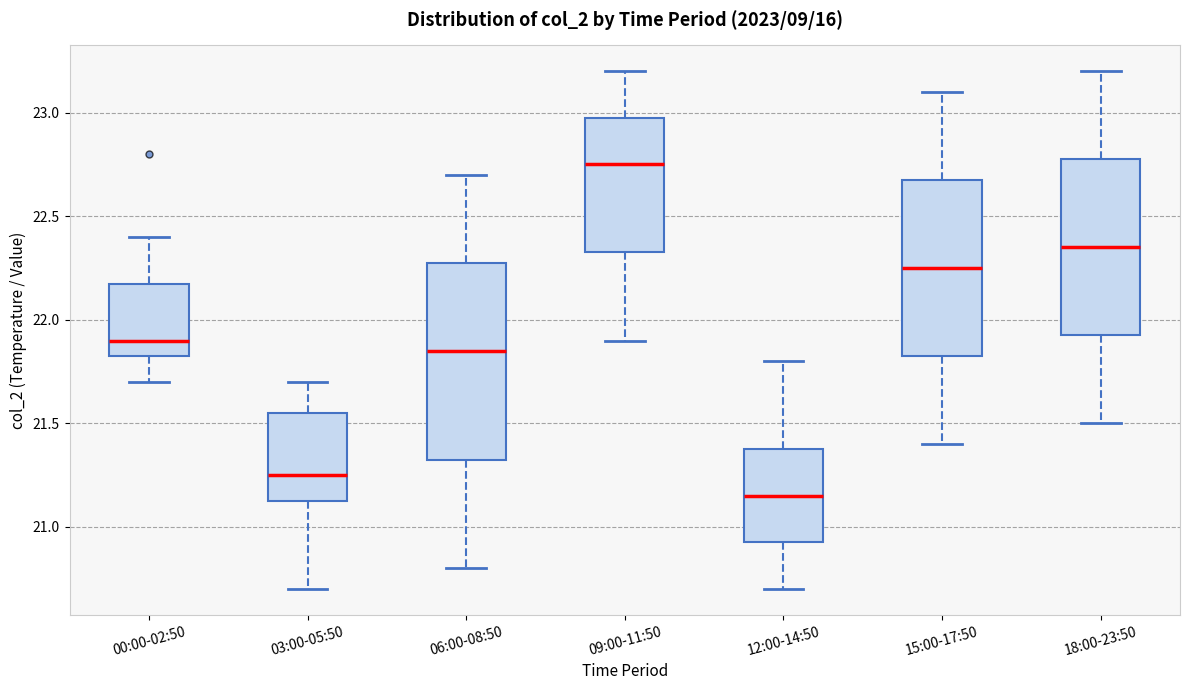

Which box has the lowest median line?

12:00-14:50